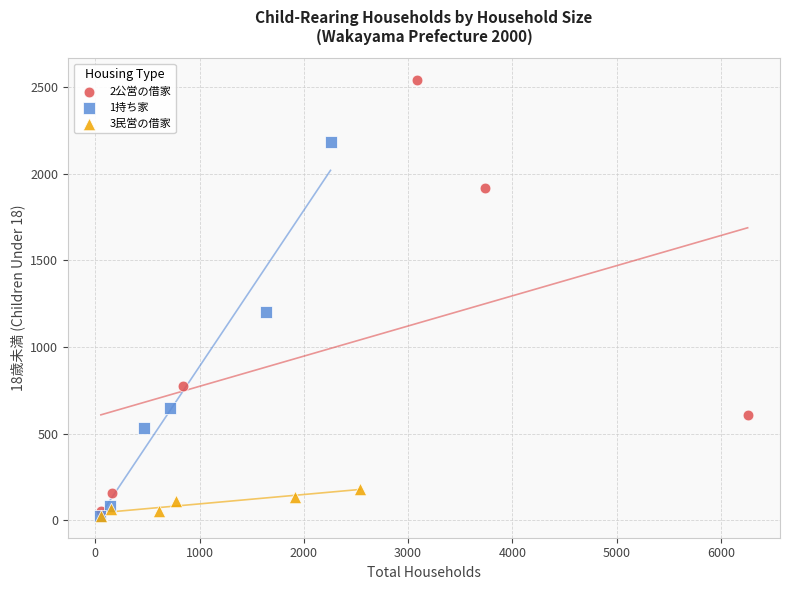

Which series contains the highest Y value?

2公営の借家